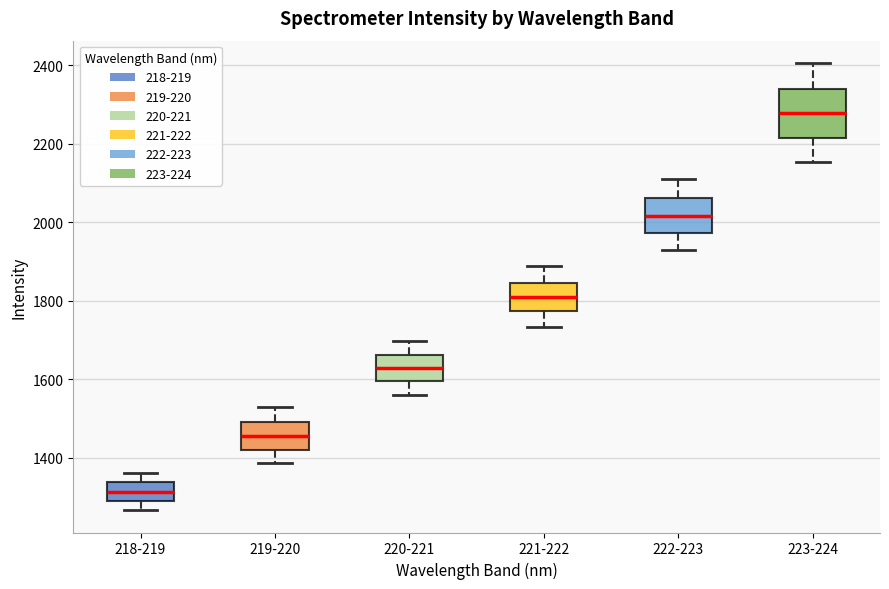

Reading left to right, transcribe this box plot: for each box, give where its median line is, the range the box spans, and where its two whiskers end, as read against the y-axis. The values are not printed on the chart, so give them approximately, as read against the axis.

218-219: median 1320, box 1280 to 1340, whiskers 1260 to 1360
219-220: median 1460, box 1420 to 1500, whiskers 1380 to 1540
220-221: median 1620, box 1600 to 1660, whiskers 1560 to 1700
221-222: median 1800, box 1780 to 1840, whiskers 1740 to 1880
222-223: median 2020, box 1980 to 2060, whiskers 1920 to 2100
223-224: median 2280, box 2220 to 2340, whiskers 2160 to 2400